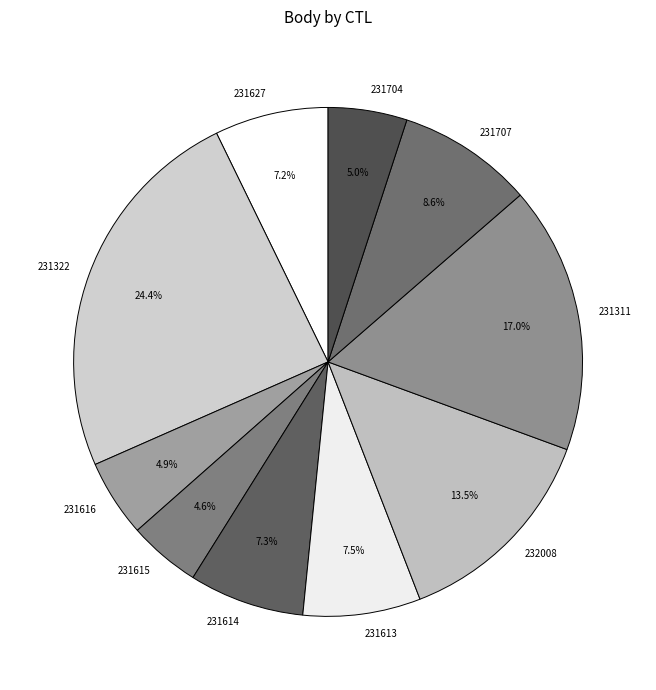

The 231614 slice represents 17% of the pie. True or false?

False